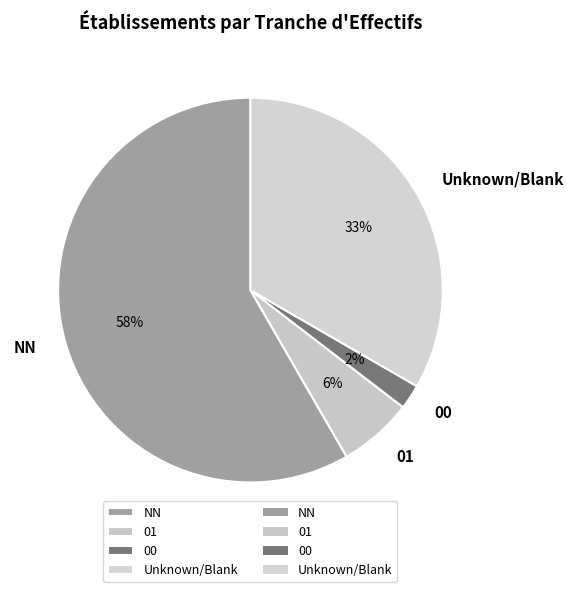

To the nearest percent, what is the average slice percentage?

25%